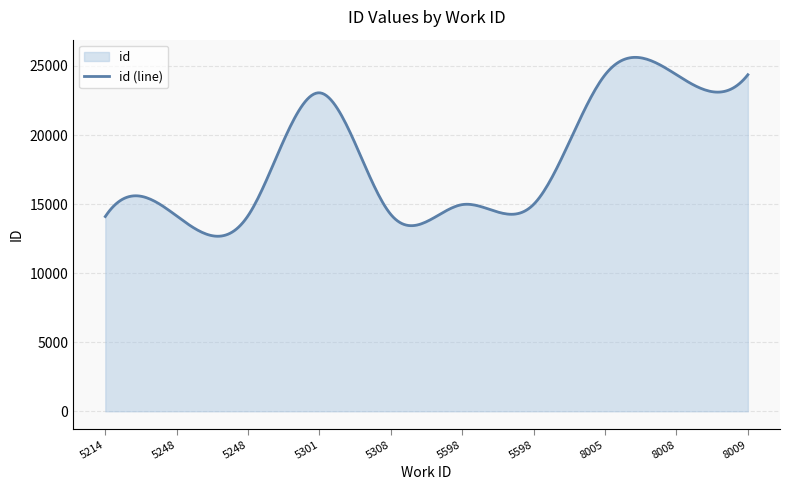

What is the ratio of the value at 8009 to the value at 5308?

1.7